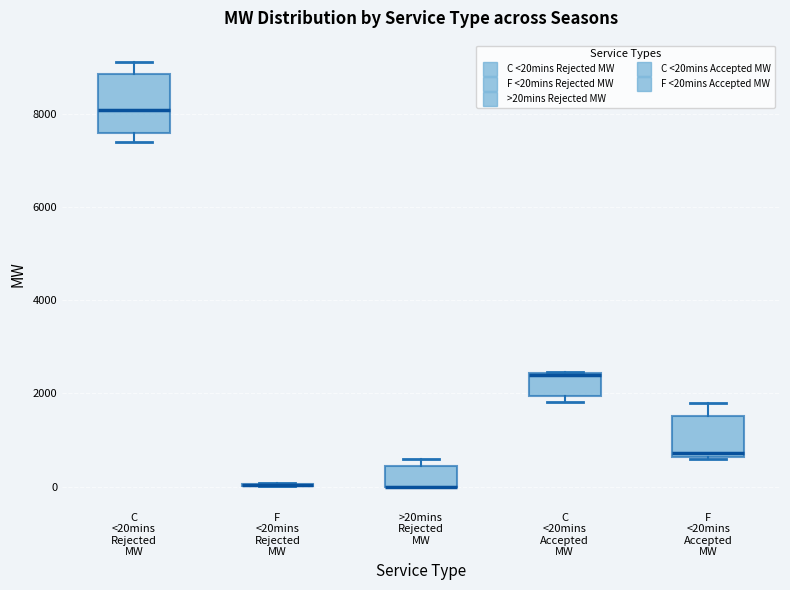

Reading left to right, transcribe this box plot: for each box, give where its median line is, the range the box spans, and where its two whiskers end, as read against the y-axis. The values are not printed on the chart, so give them approximately, as read against the axis.

C <20mins Rejected MW: median 8000, box 7600 to 8800, whiskers 7400 to 9200
F <20mins Rejected MW: box collapsed to a line at 0, whiskers 0 to 0
>20mins Rejected MW: median 0 (drawn on the box's lower edge), box 0 to 400, whiskers 0 to 600
C <20mins Accepted MW: median 2400, box 2000 to 2400, whiskers 1800 to 2400
F <20mins Accepted MW: median 800, box 600 to 1600, whiskers 600 to 1800